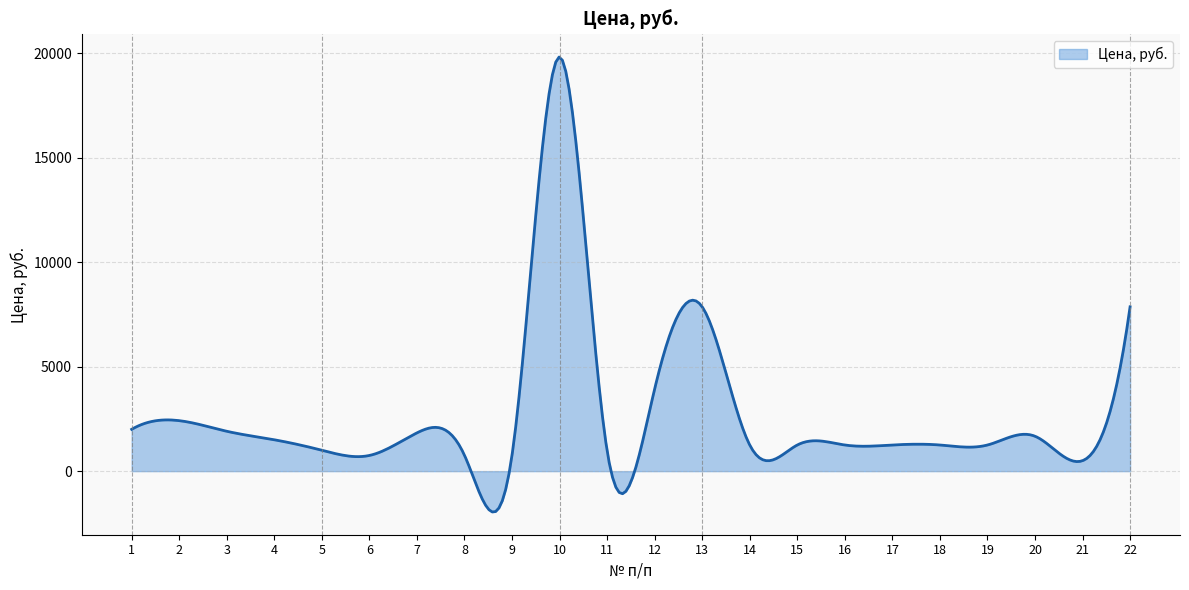

What is the smallest value displayed?

-1953.5